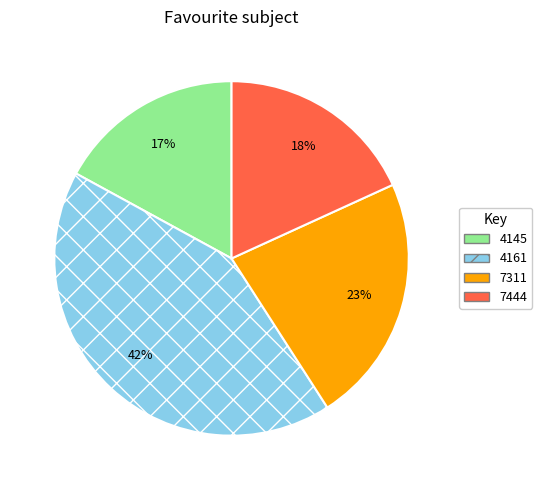

What percentage is the 4145 slice, to the nearest percent?

17%